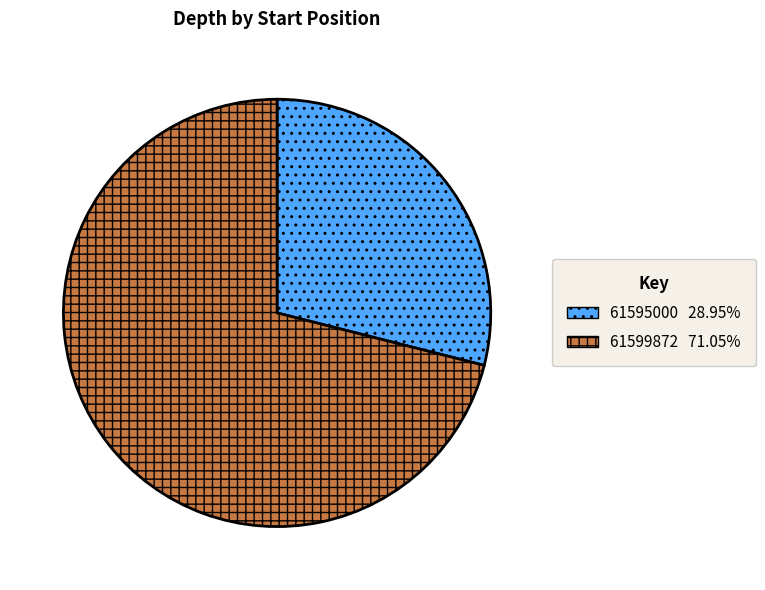

Is there any slice that represents more than half of the pie?

Yes